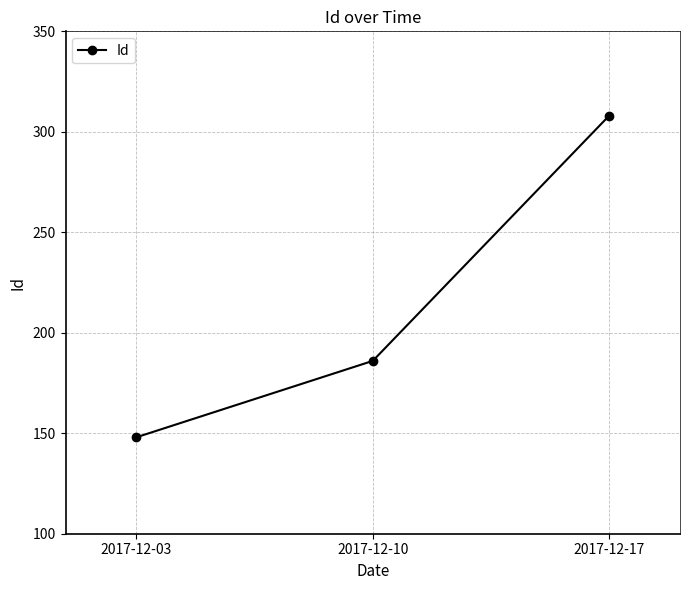

What is the sum of the values at 2017-12-03 and 2017-12-17?

456